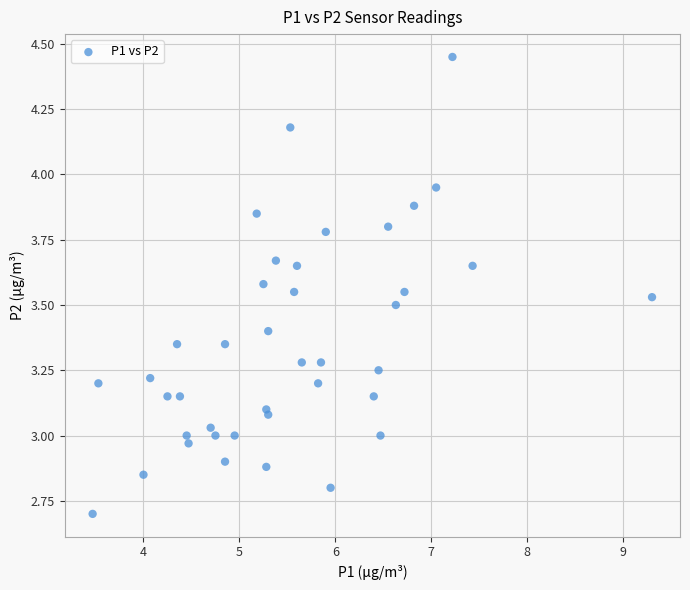

What is the range of X values (max minus min)?

5.8